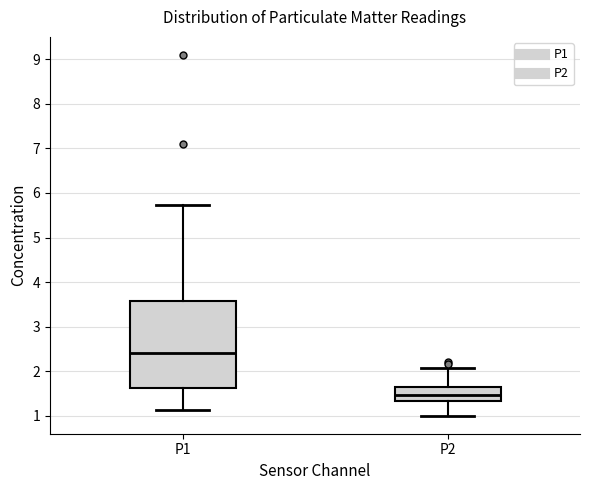

Reading left to right, transcribe this box plot: for each box, give where its median line is, the range the box spans, and where its two whiskers end, as read against the y-axis. The values are not printed on the chart, so give them approximately, as read against the axis.

P1: median 2.4, box 1.6 to 3.6, whiskers 1.1 to 5.7
P2: median 1.5, box 1.3 to 1.7, whiskers 1.0 to 2.1